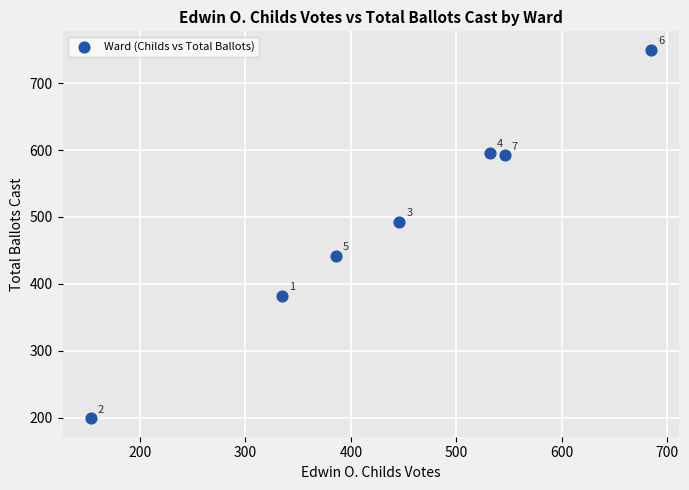

What Y value in the scatter plot is closest to 474?

493